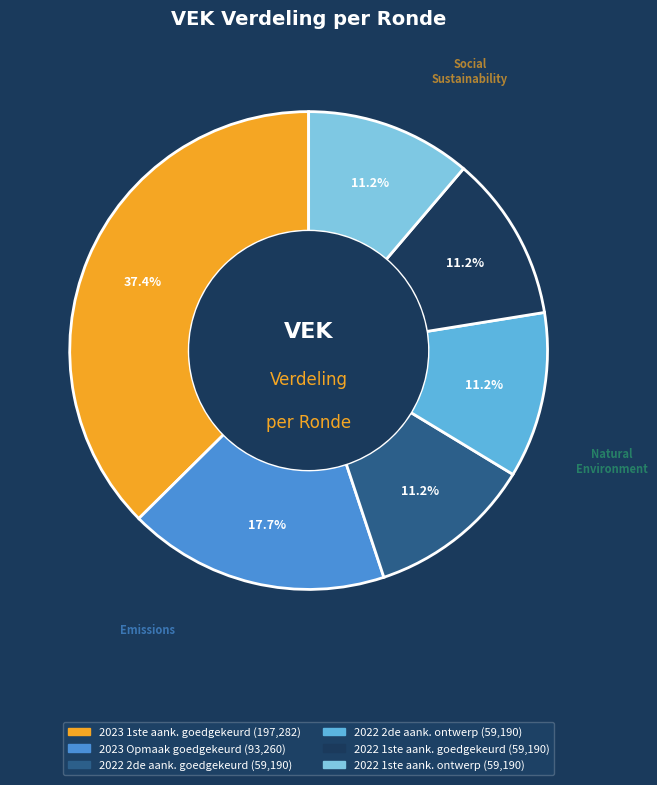

To the nearest percent, what is the average slice percentage?

17%